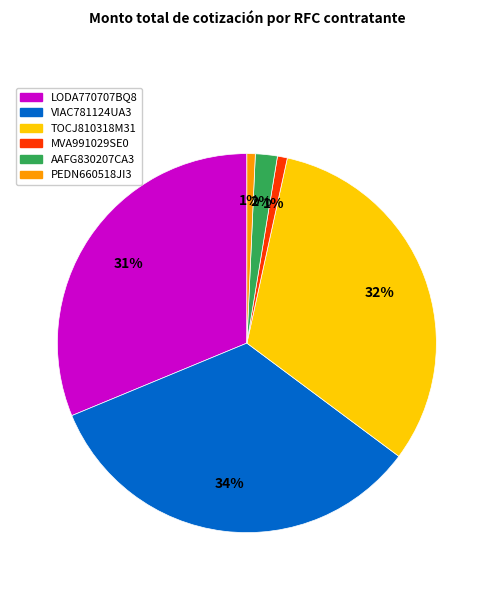

Is there any slice that represents more than half of the pie?

No